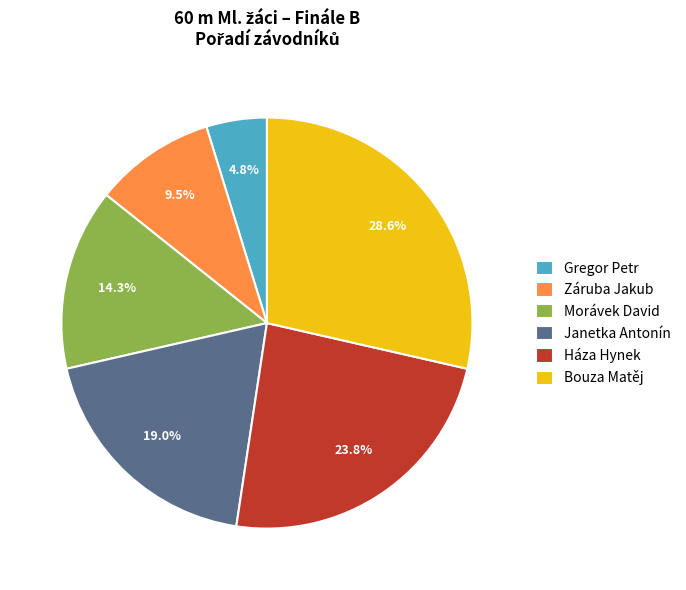

What portion of the pie excludes Gregor Petr?

95.2%